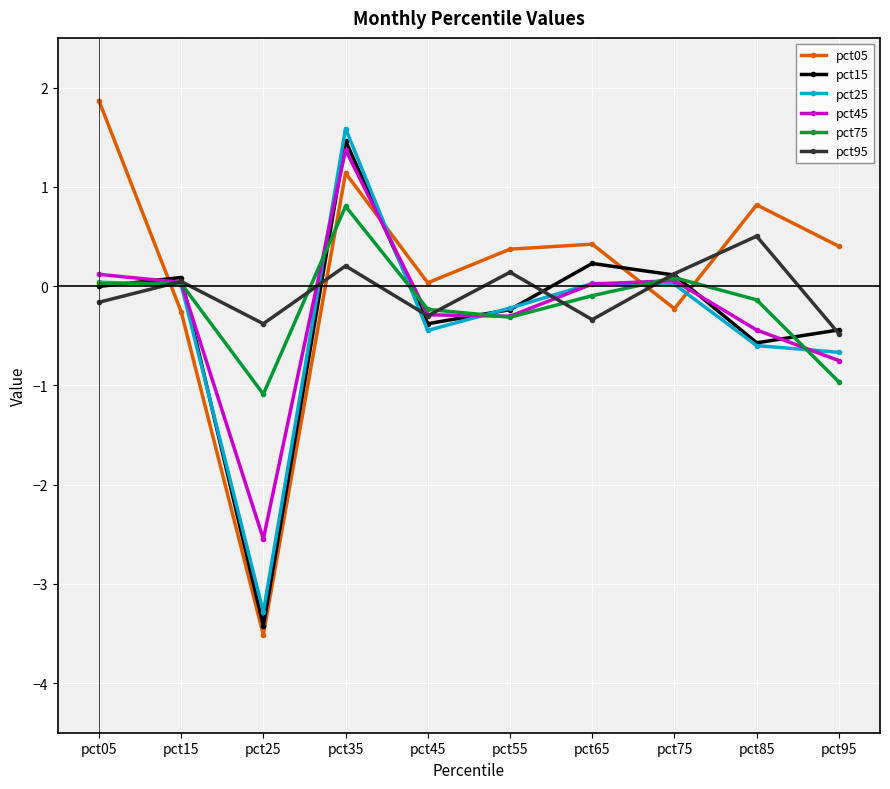

True or false: pct45 and pct05 intersect in this chart.

True